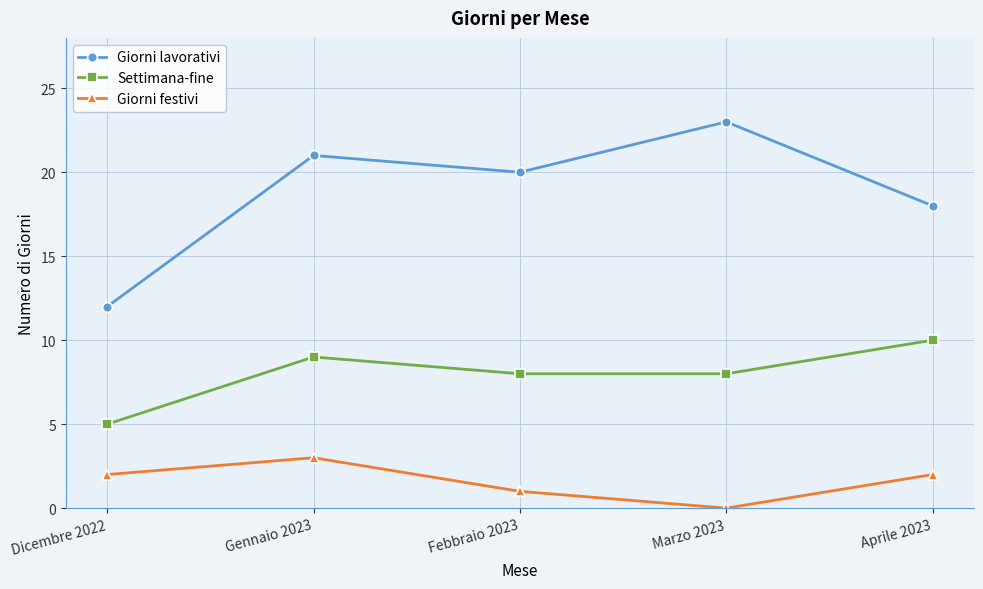

Reading left to right, extract all data points from this chart.

Giorni lavorativi: 12	21	20	23	18
Settimana-fine: 5	9	8	8	10
Giorni festivi: 2	3	1	0	2